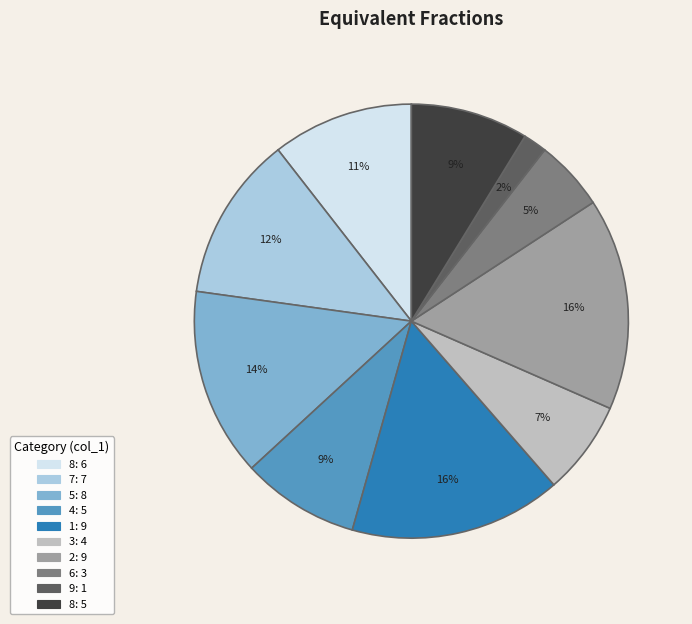

Is there a majority slice in this chart?

No